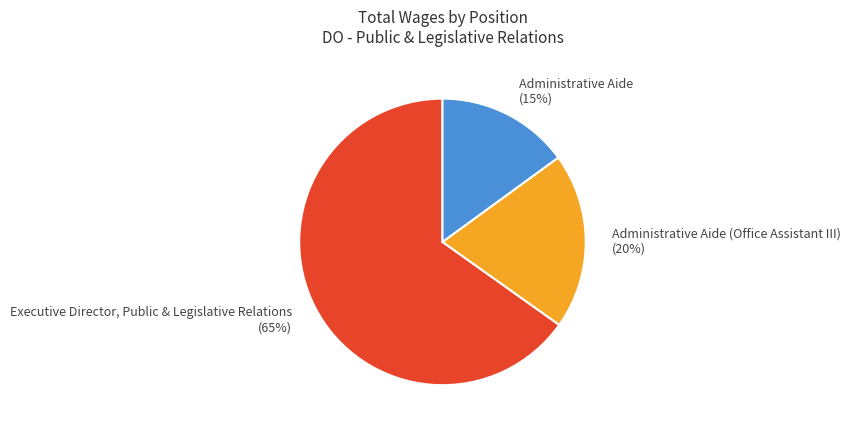

Which category has the smallest portion of the pie?

Administrative Aide